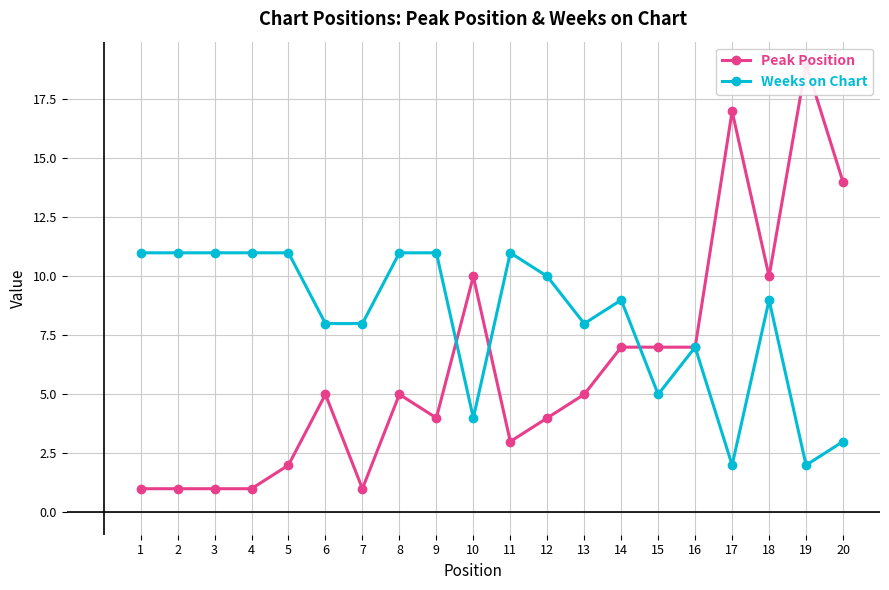

At which category does Weeks on Chart reach its first local peak?

11